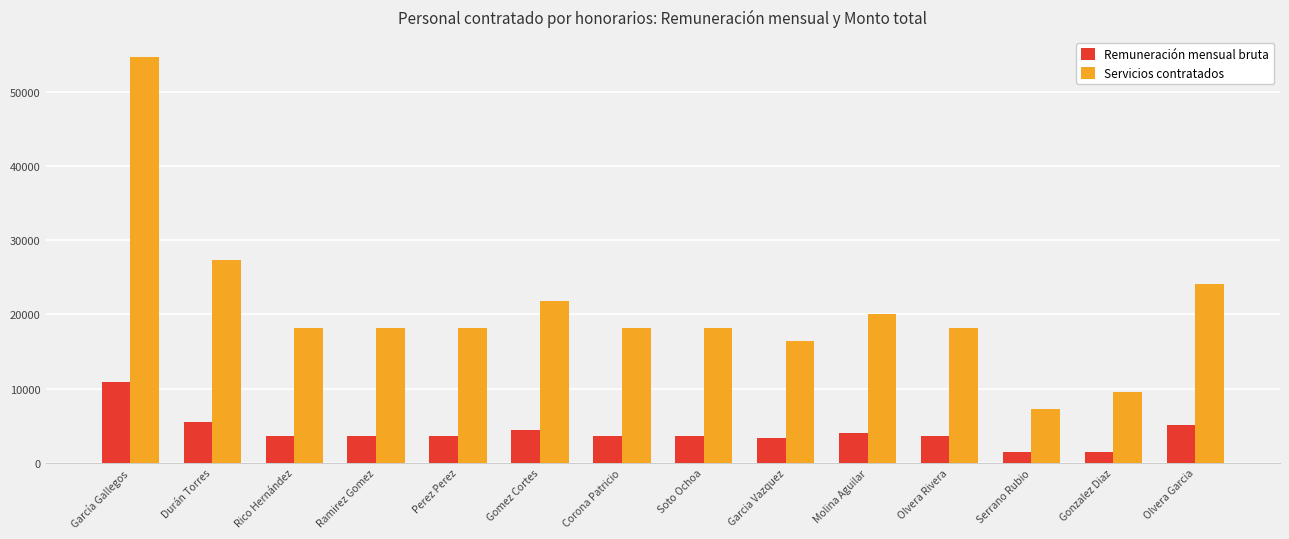

Where does the Servicios contratados series first go above 18215?

García Gallegos